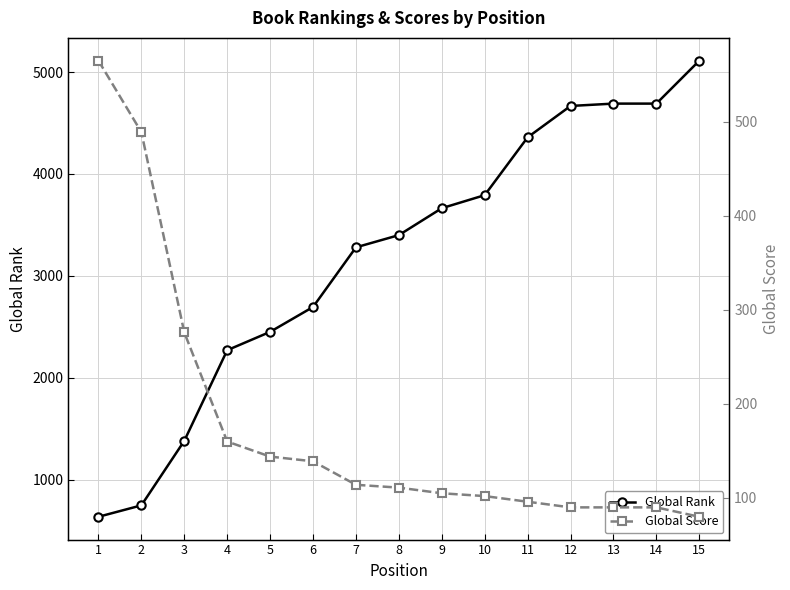

What is the average value of the Global Rank series?

3189